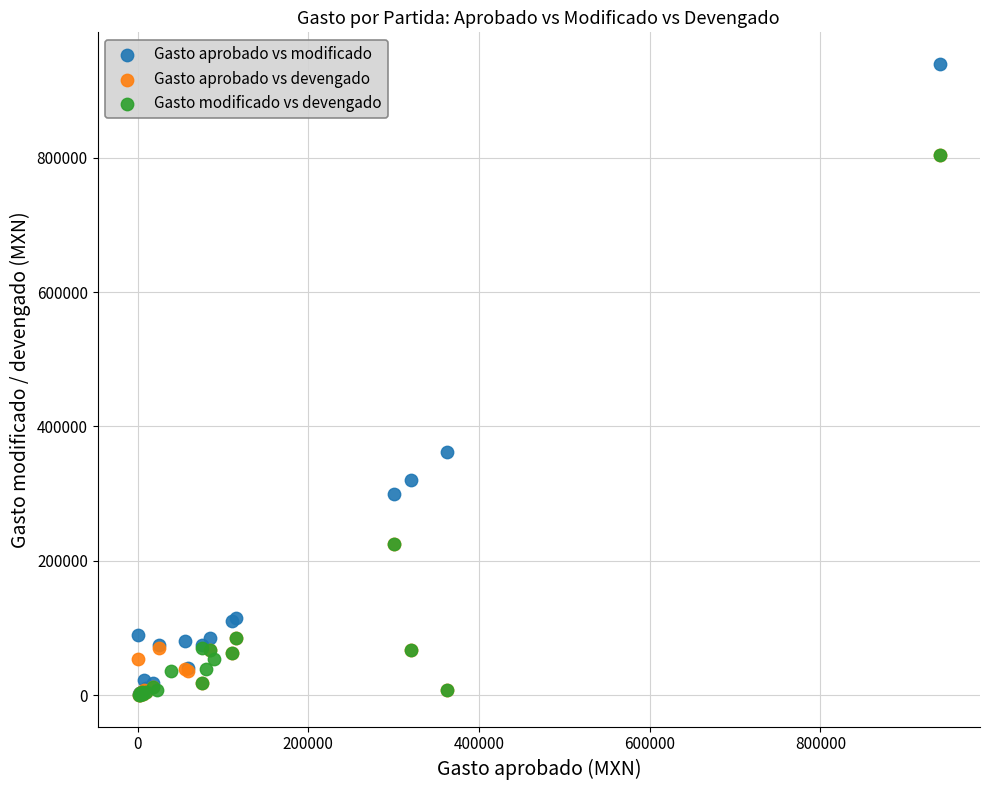

Which series has the widest spread of Y values?

Gasto aprobado vs modificado